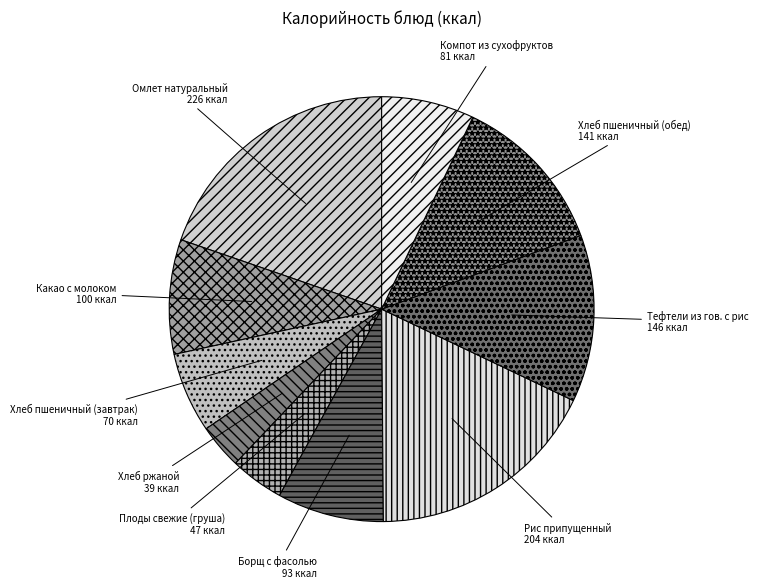

Approximately how many times larger is the value at Компот из сухофруктов compared to Тефтели из гов. с рис?

0.6